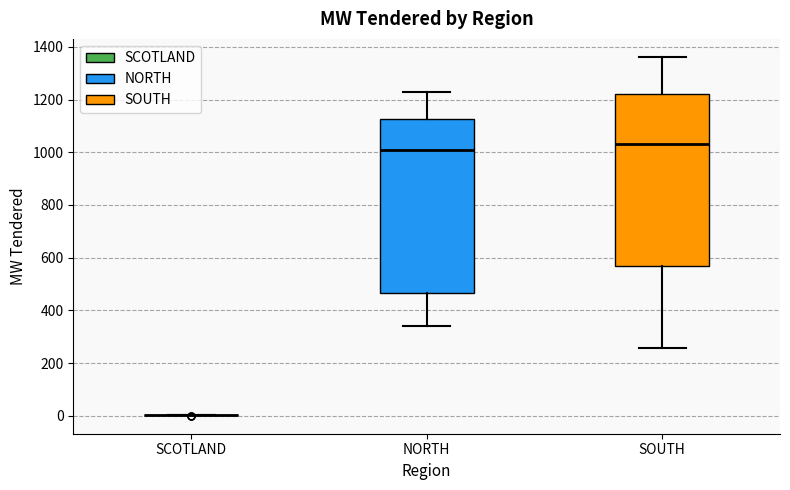

Reading left to right, transcribe this box plot: for each box, give where its median line is, the range the box spans, and where its two whiskers end, as read against the y-axis. The values are not printed on the chart, so give them approximately, as read against the axis.

SCOTLAND: box collapsed to a line at 0, whiskers 0 to 0
NORTH: median 1000, box 460 to 1120, whiskers 340 to 1240
SOUTH: median 1040, box 560 to 1220, whiskers 260 to 1360